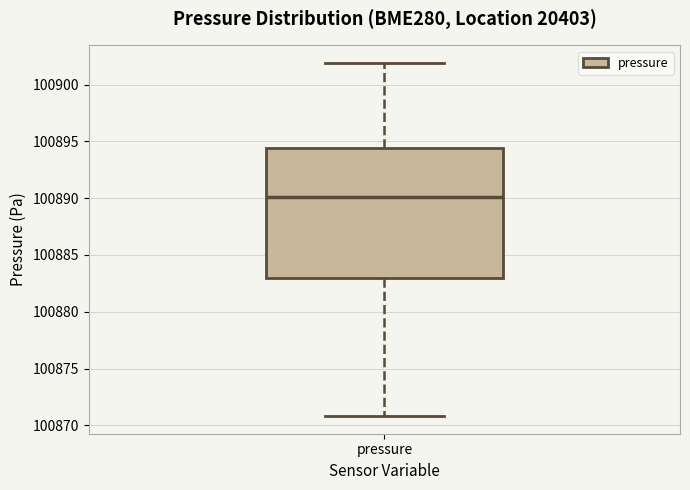

Read this box plot against the y-axis: the position of the median line, the range covered by the box, and the ends of both whiskers. The values are not printed on the chart, so give them approximately, as read against the axis.

median 100890.0, box 100883.0 to 100894.5, whiskers 100871.0 to 100902.0